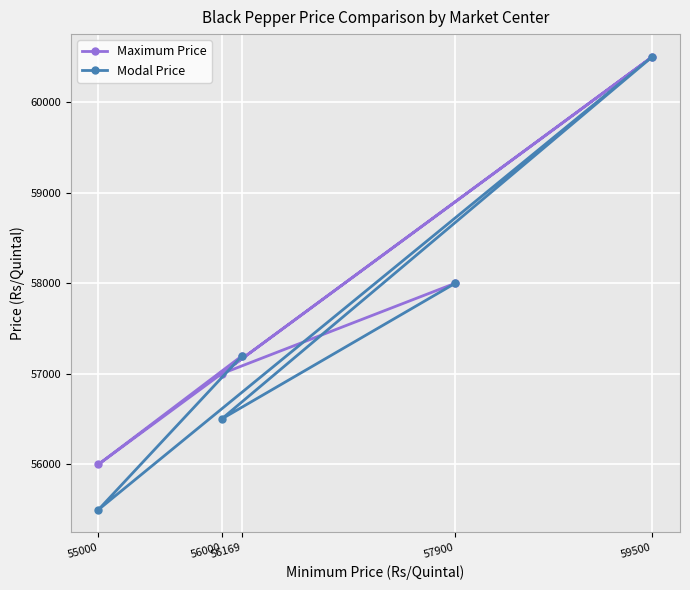

In Maximum Price, how many points are higher than both neighbors (excluding endpoints)?

1